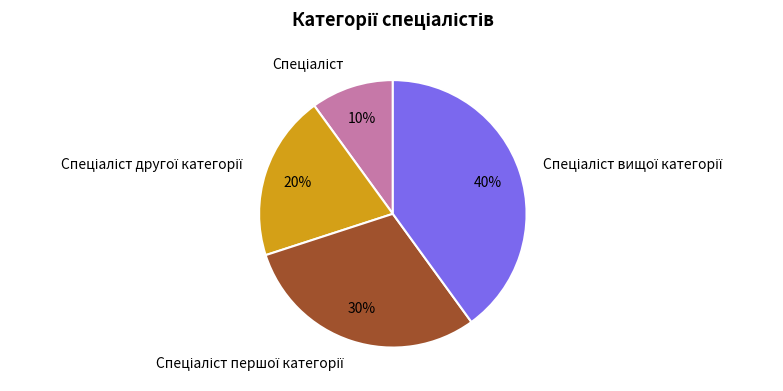

Is there any slice that represents more than half of the pie?

No